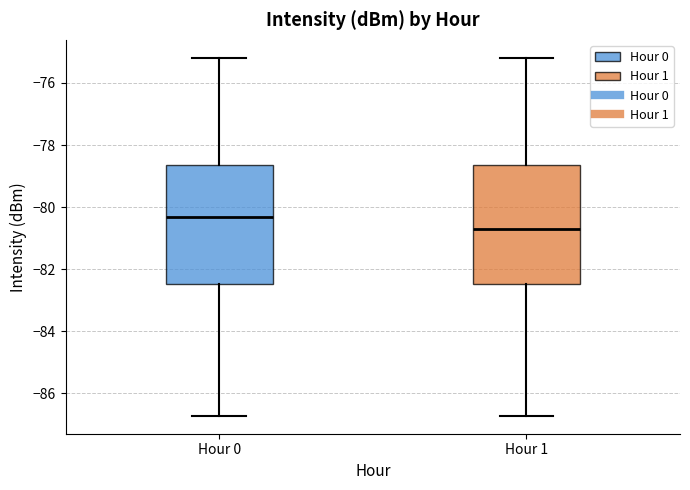

Reading left to right, read every box against the y-axis: the position of its median line, the range the box covers, and the ends of its whiskers. The values are not printed on the chart, so give them approximately, as read against the axis.

Hour 0: median -80.4, box -82.4 to -78.6, whiskers -86.8 to -75.2
Hour 1: median -80.8, box -82.4 to -78.6, whiskers -86.8 to -75.2